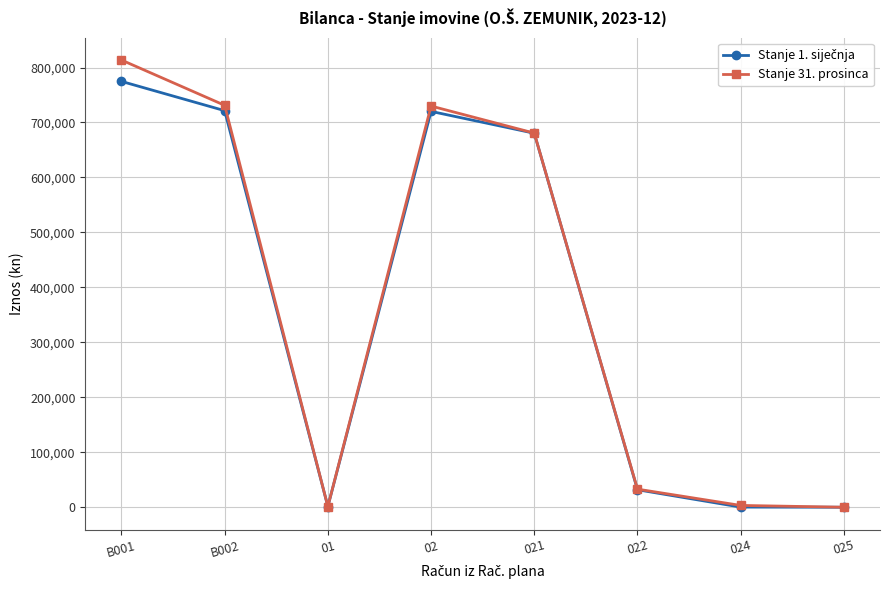

What is the total value across all series at B002?

1452672.6